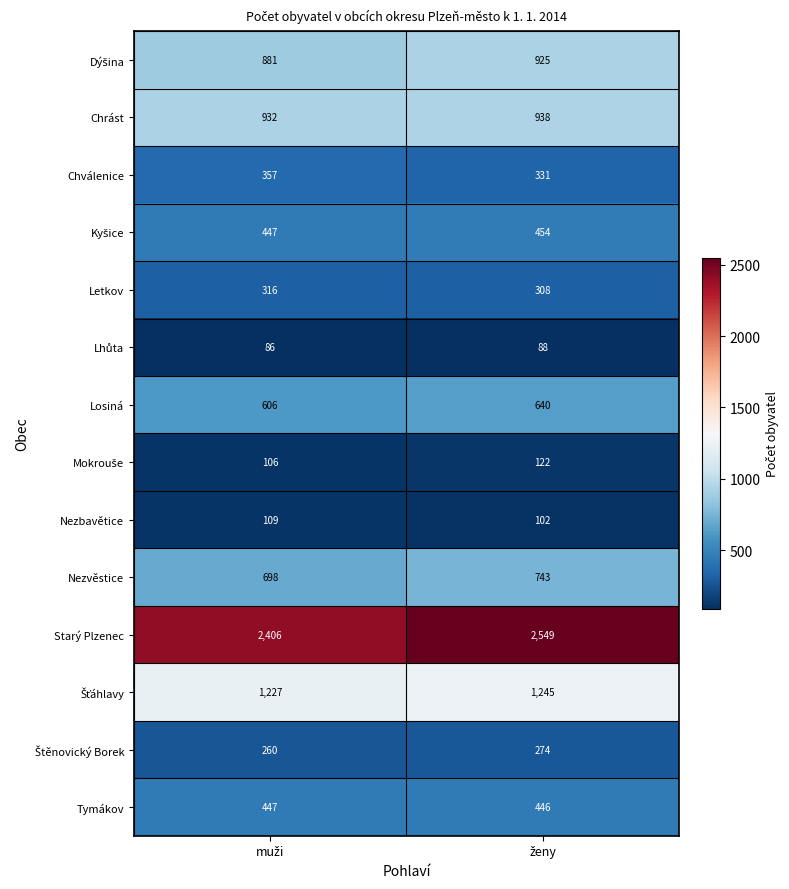

Which series has the largest total across all categories?

Starý Plzenec